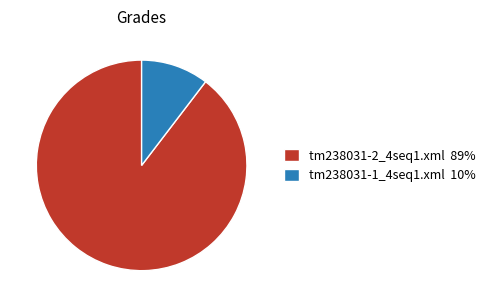

Does tm238031-1_4seq1.xml represent more than half of the total?

No